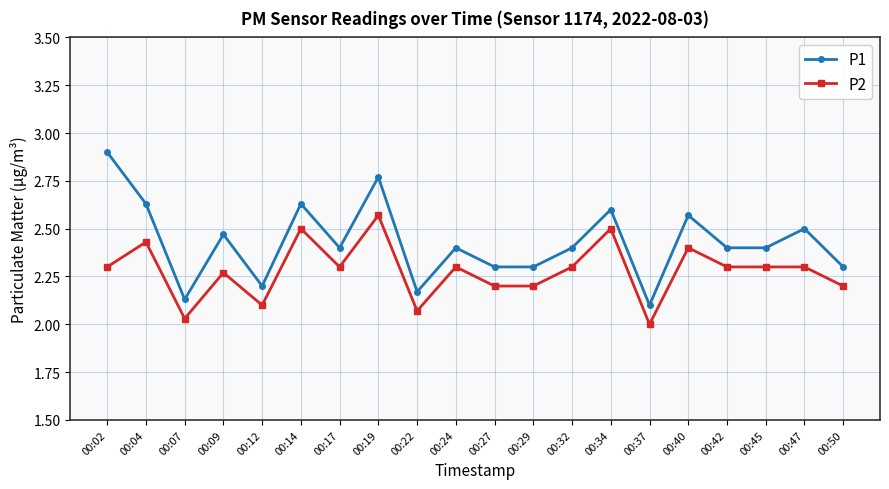

At which category does P1 reach its first local valley?

00:07